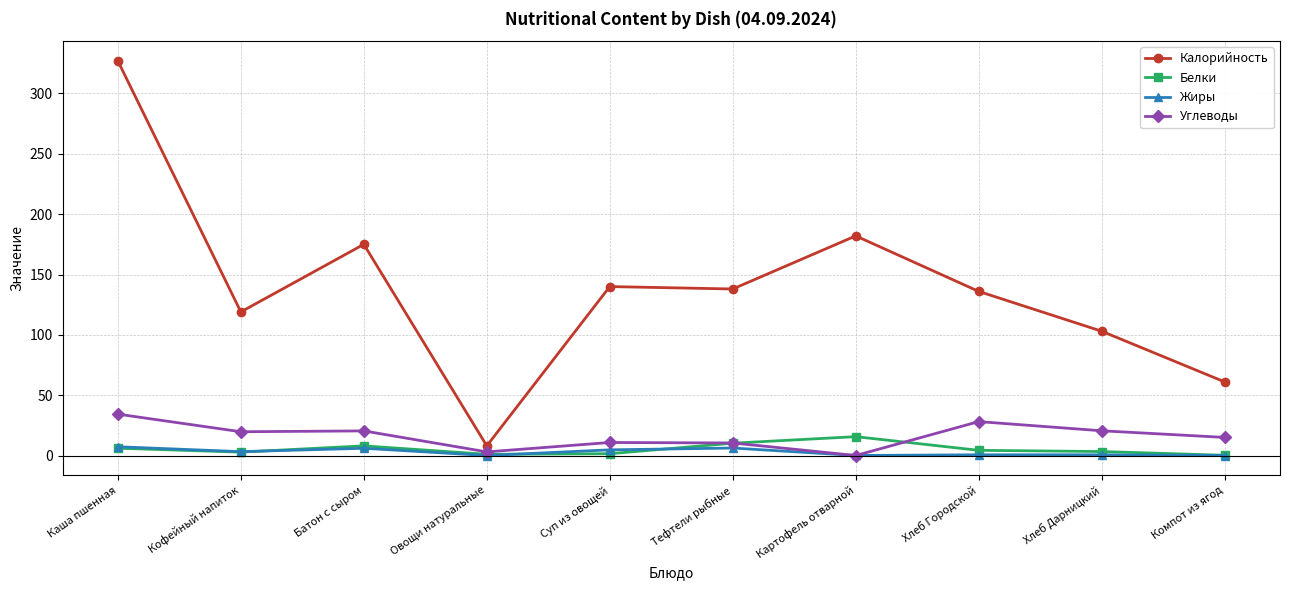

What is the maximum value for Белки?

15.6